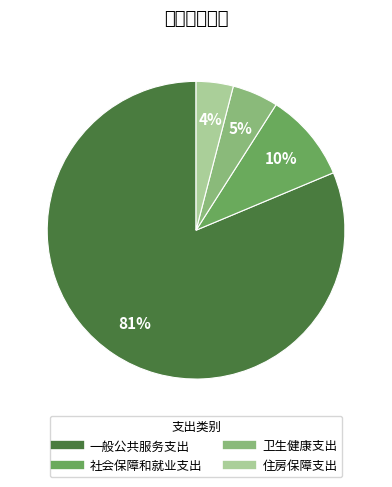

How many slices are in this pie chart?

4